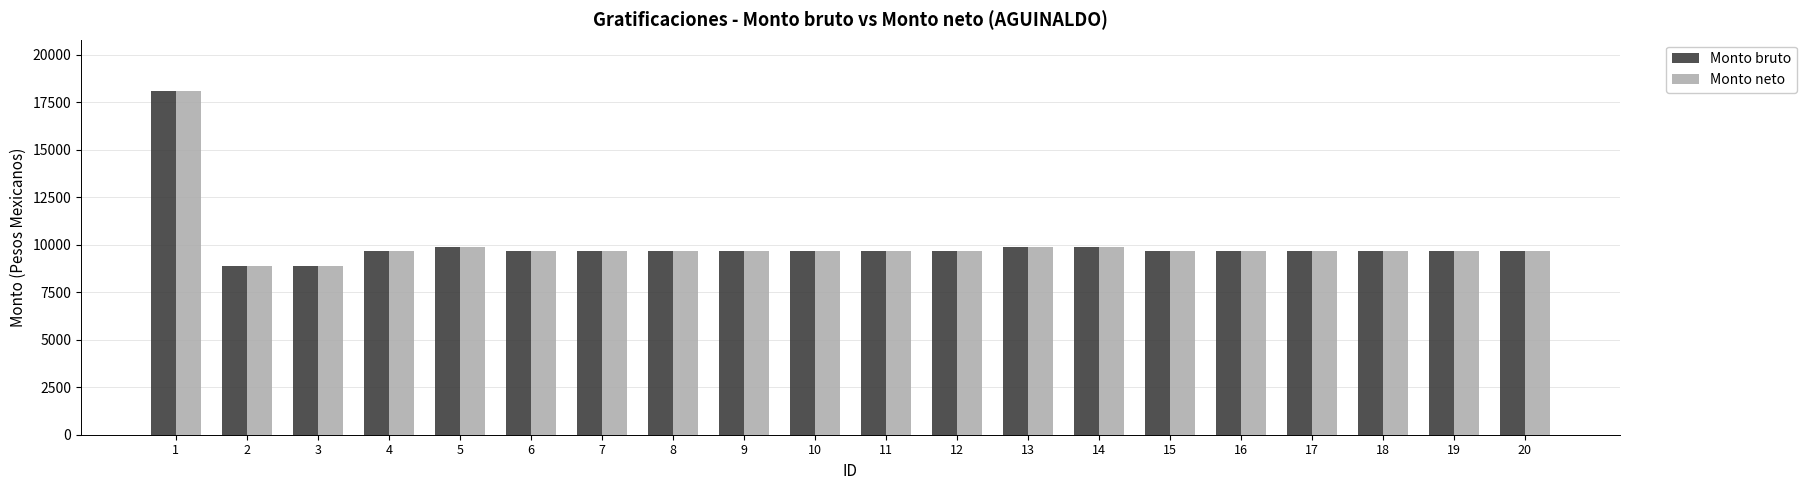

Reading left to right, extract all data points from this chart.

Monto bruto: 1=18087.2	2=8888.7	3=8888.7	4=9658.0	5=9903.8	6=9658.0	7=9658.0	8=9658.0	9=9658.0	10=9658.0	11=9658.0	12=9658.0	13=9903.8	14=9903.8	15=9658.0	16=9658.0	17=9658.0	18=9658.0	19=9658.0	20=9658.0
Monto neto: 1=18087.2	2=8888.7	3=8888.7	4=9658.0	5=9903.8	6=9658.0	7=9658.0	8=9658.0	9=9658.0	10=9658.0	11=9658.0	12=9658.0	13=9903.8	14=9903.8	15=9658.0	16=9658.0	17=9658.0	18=9658.0	19=9658.0	20=9658.0